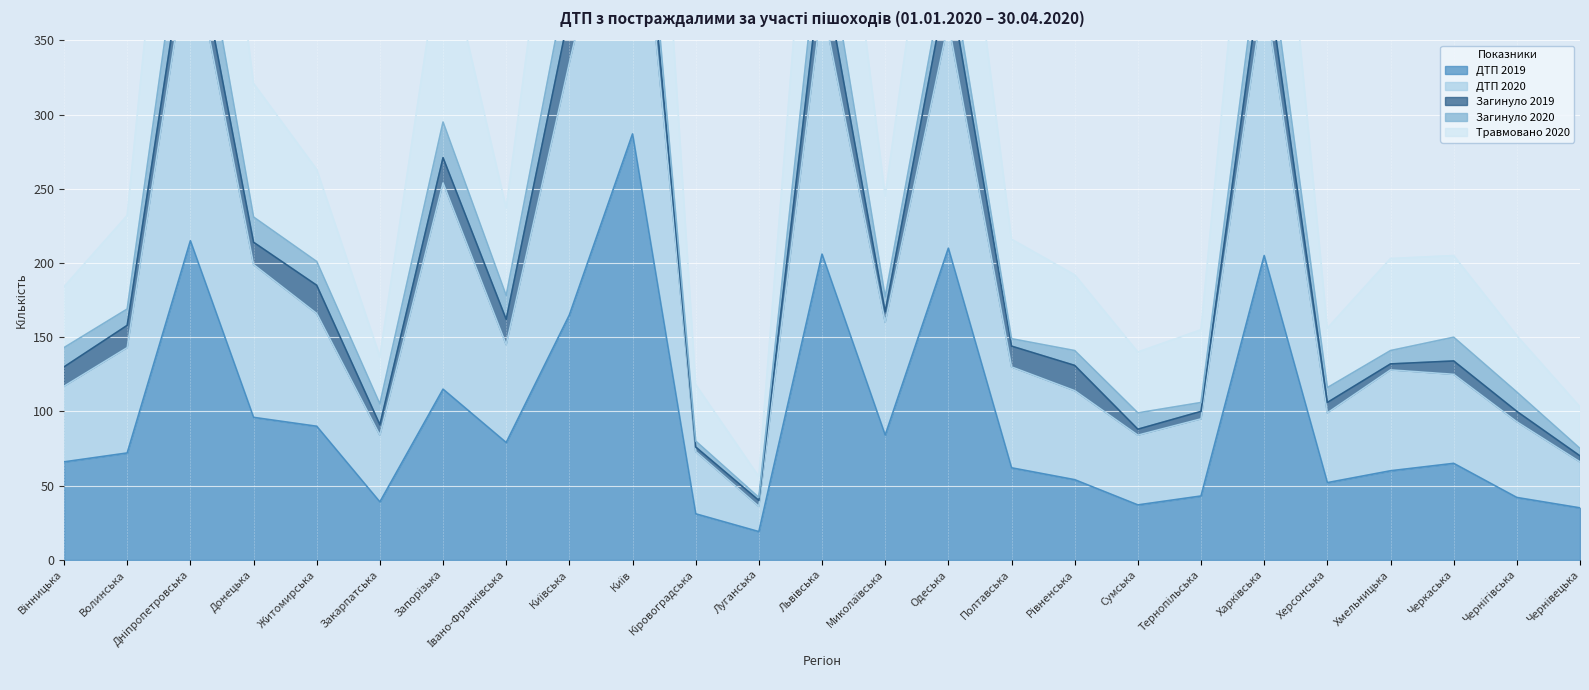

What is the difference between the ДТП 2019 values at Запорізька and Сумська?

78